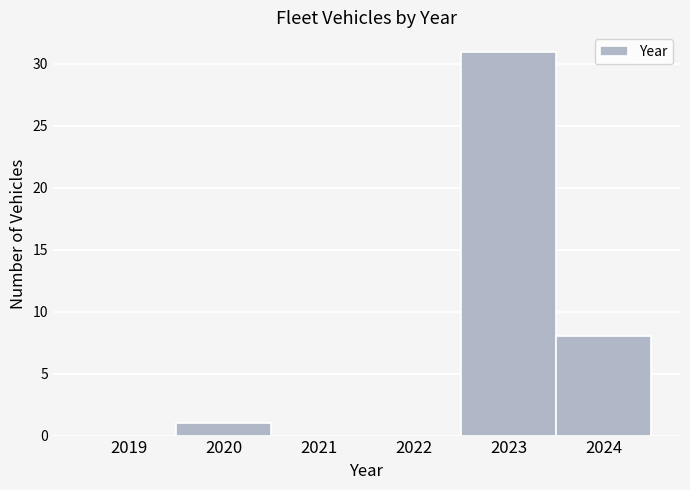

Reading left to right, list all the values displayed in this chart.

2019=0	2020=1	2021=0	2022=0	2023=31	2024=8